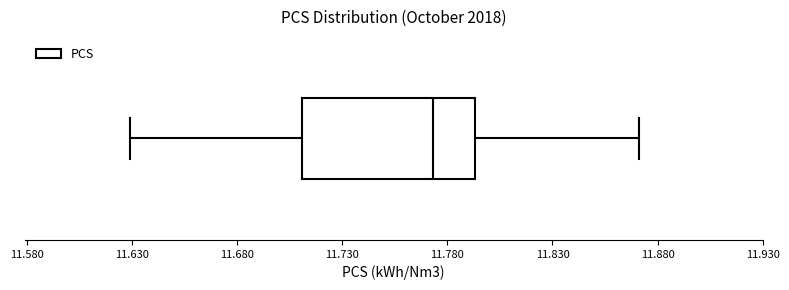

Where does the median line of the box sit on the x-axis? The values are not printed on the chart, so give them approximately, as read against the axis.

11.775